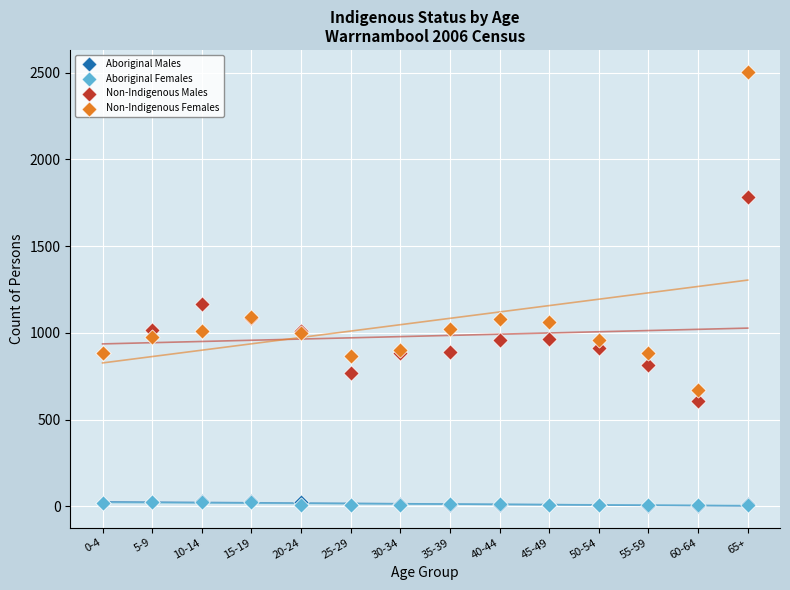

What are all the series names shown in the legend?

Aboriginal Males, Aboriginal Females, Non-Indigenous Males, Non-Indigenous Females